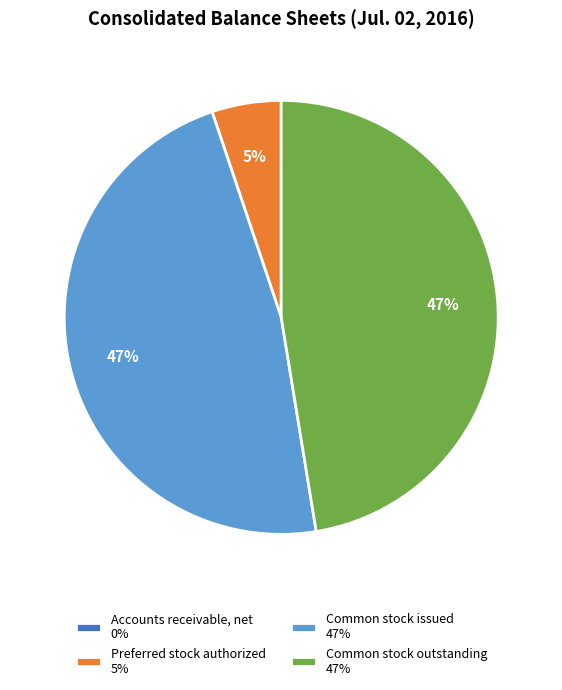

The Common stock issued 47% slice represents 35% of the pie. True or false?

False